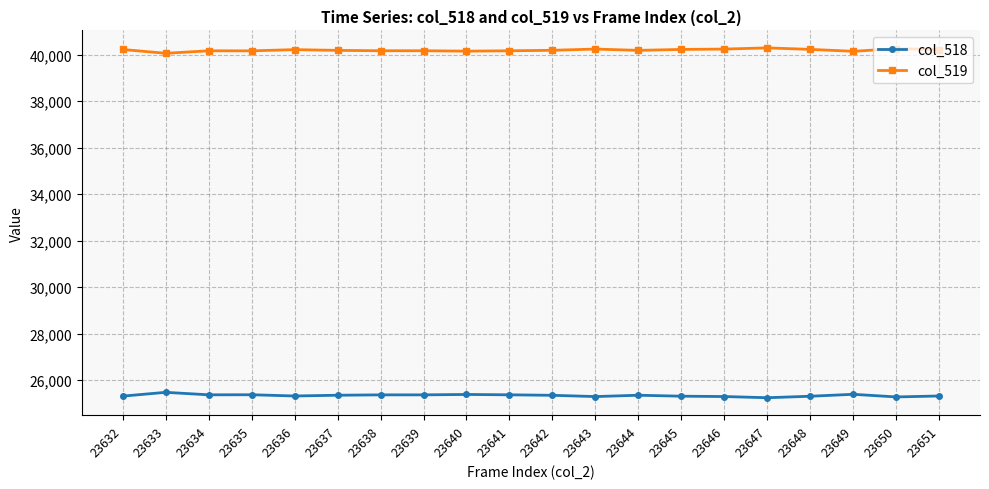

The value of col_519 at 23646 is 40235. True or false?

True